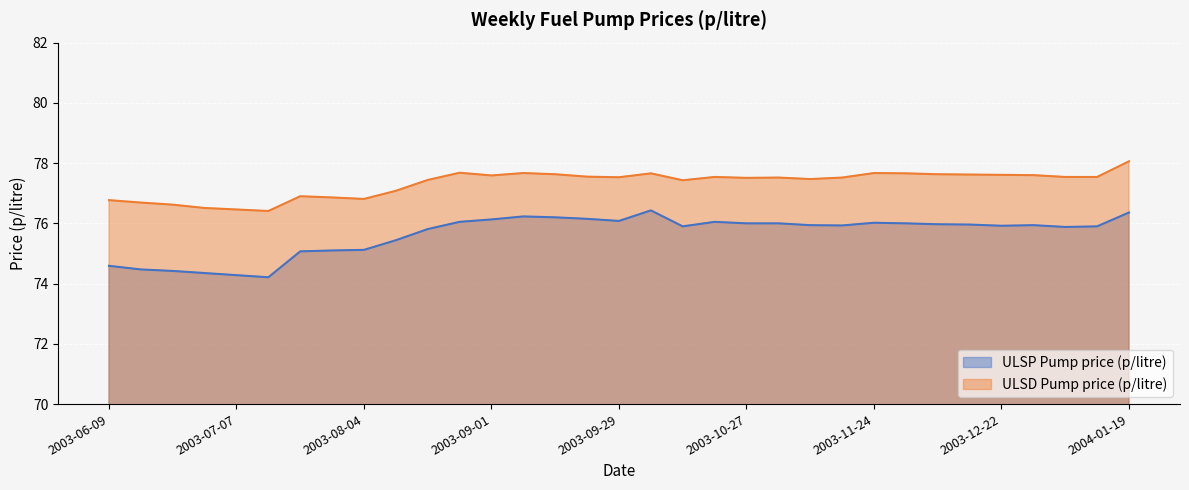

What are all the series names shown in the legend?

ULSP Pump price (p/litre), ULSD Pump price (p/litre)